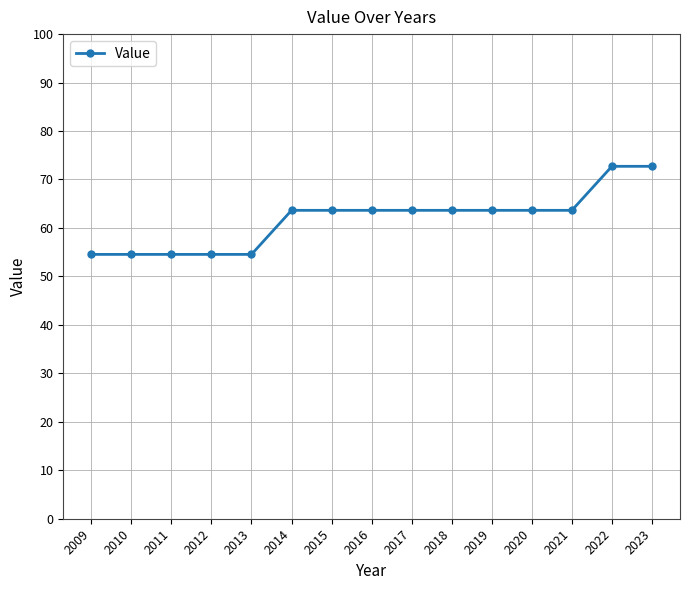

What is the value of the 8th point from the left?

63.6